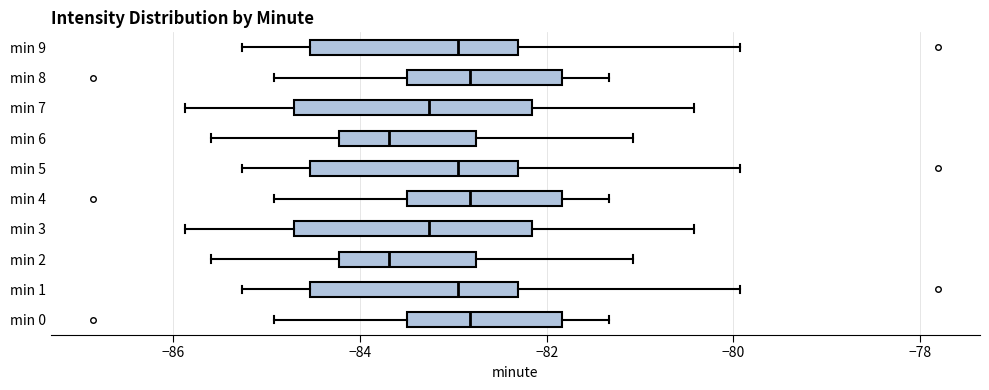

Where does the left whisker of the box for min 3 end on the x-axis? The values are not printed on the chart, so give them approximately, as read against the axis.

-85.8